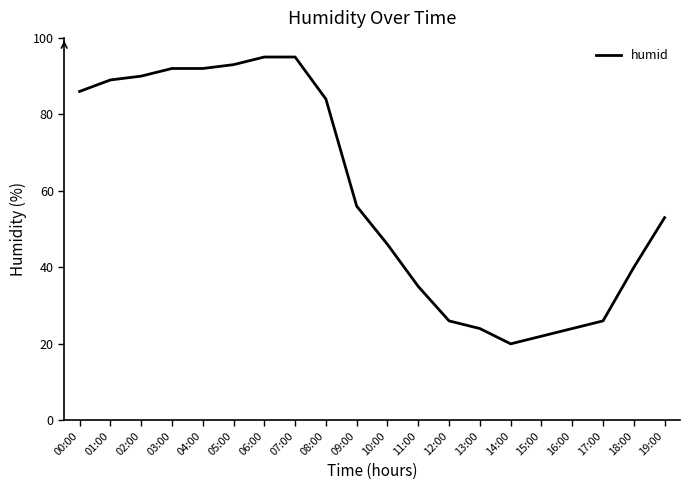

What is the sum of the values at 06:00 and 18:00?

135